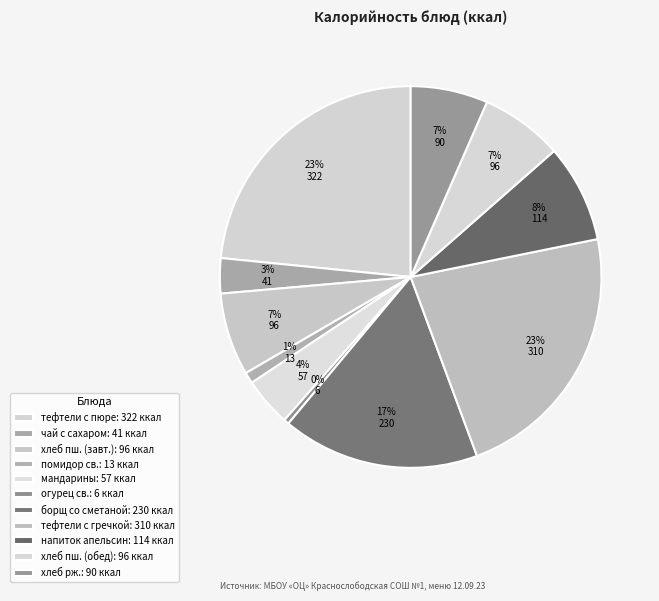

How many slices are in this pie chart?

11